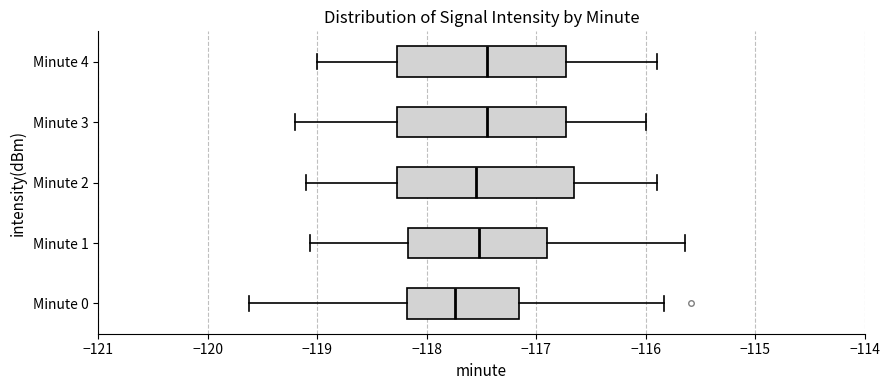

Where does the right whisker of the box for Minute 0 end on the x-axis? The values are not printed on the chart, so give them approximately, as read against the axis.

-115.8